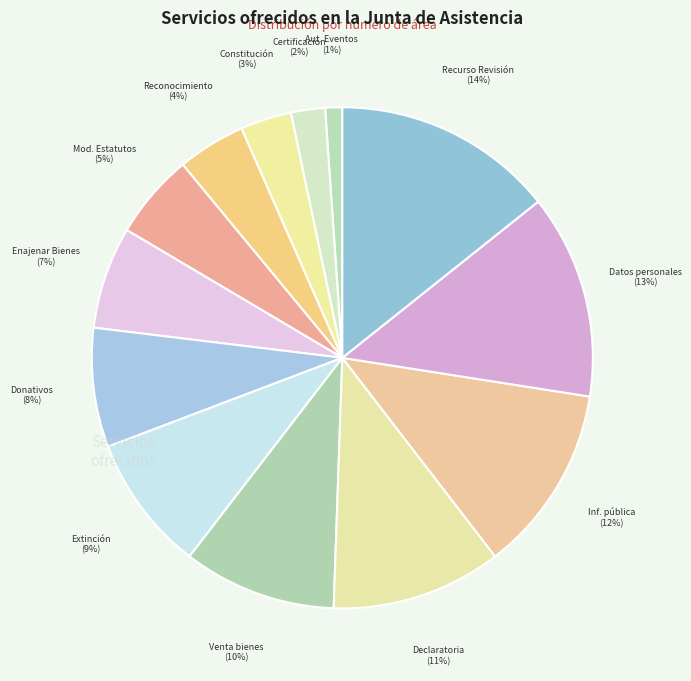

How many slices are in this pie chart?

13